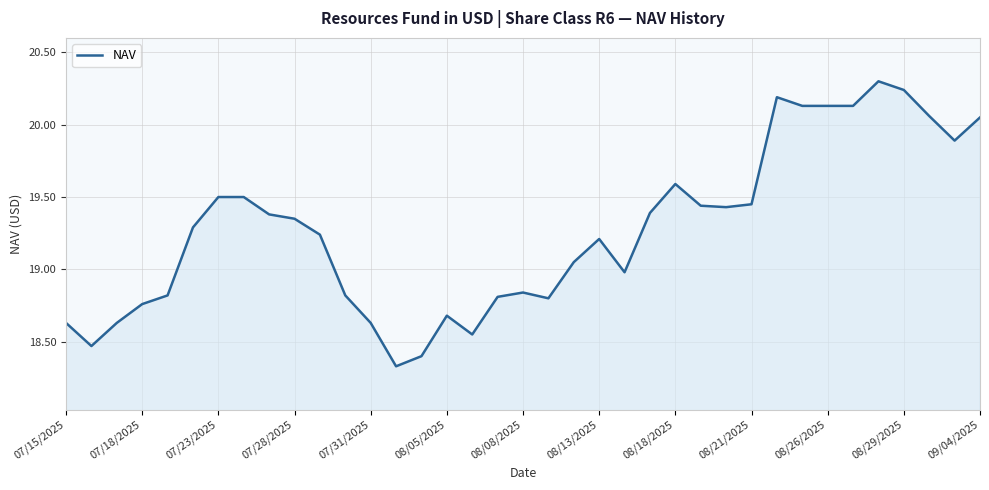

Is this an area chart (filled region under the line)?

Yes